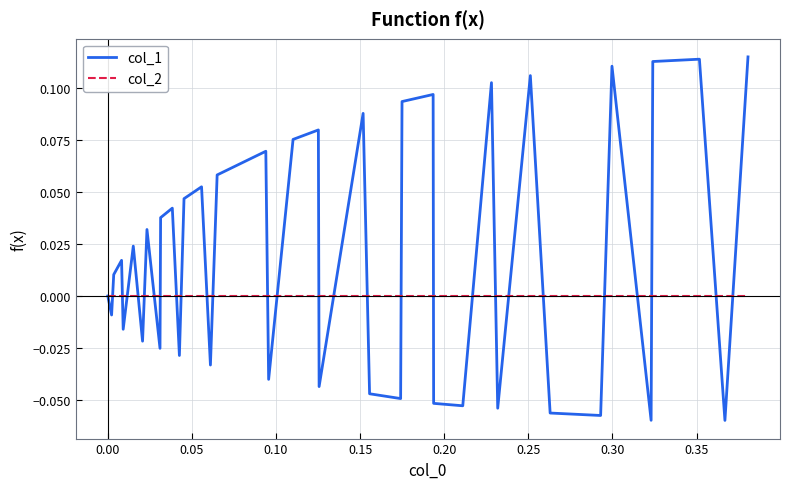

Count the number of data series in this chart.

2